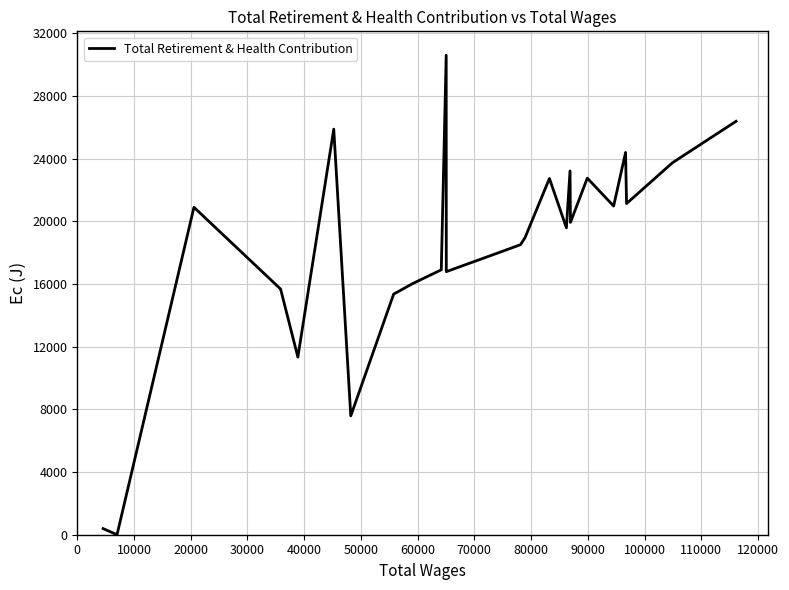

True or false: there are more than 2 points higher than both neighbors.

True